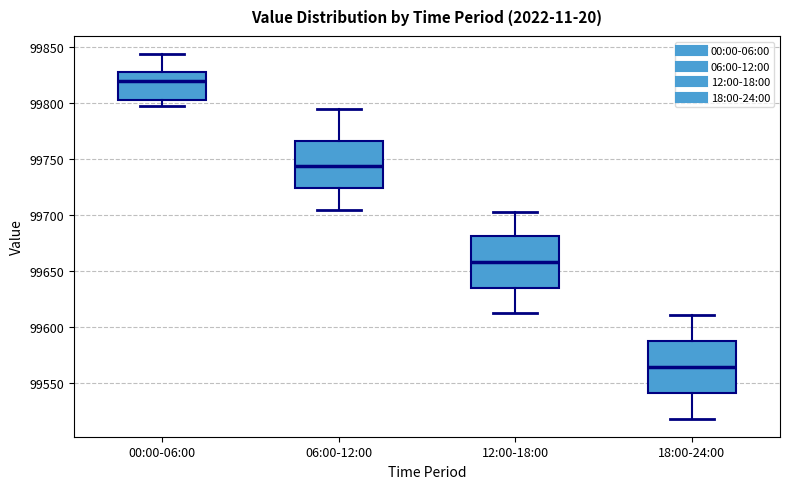

Reading left to right, transcribe this box plot: for each box, give where its median line is, the range the box spans, and where its two whiskers end, as read against the y-axis. The values are not printed on the chart, so give them approximately, as read against the axis.

00:00-06:00: median 99820, box 99805 to 99830, whiskers 99800 to 99845
06:00-12:00: median 99745, box 99725 to 99765, whiskers 99705 to 99795
12:00-18:00: median 99660, box 99635 to 99680, whiskers 99610 to 99705
18:00-24:00: median 99565, box 99540 to 99590, whiskers 99520 to 99610